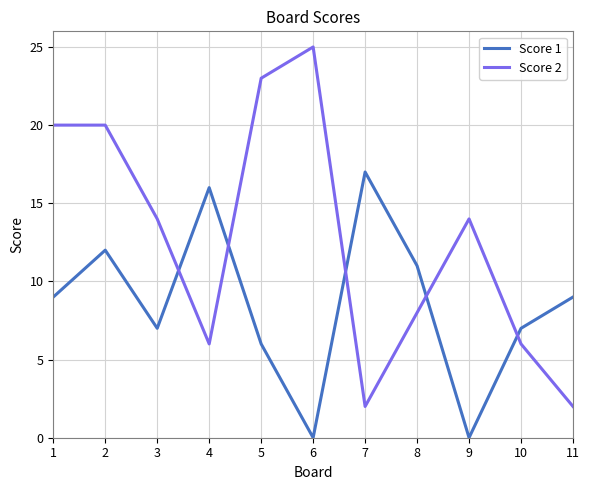

True or false: Score 2 has more than 1 points higher than both neighbors.

True